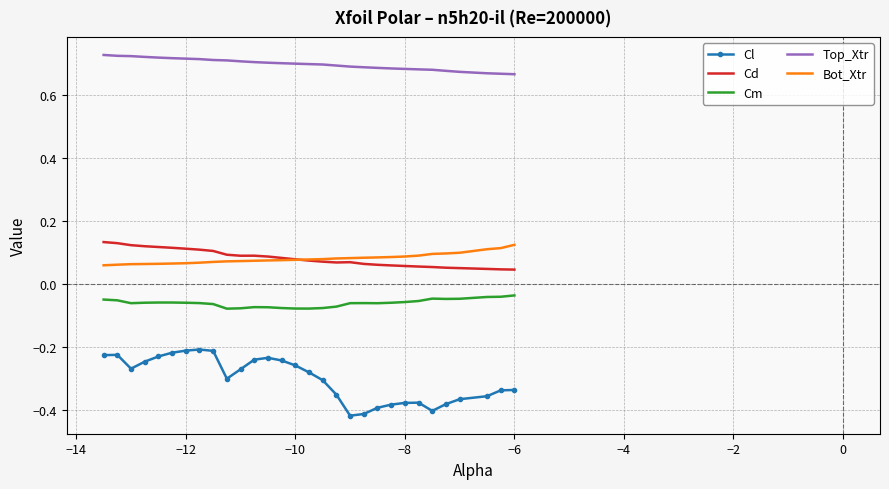

Which series has the largest total across all categories?

Top_Xtr